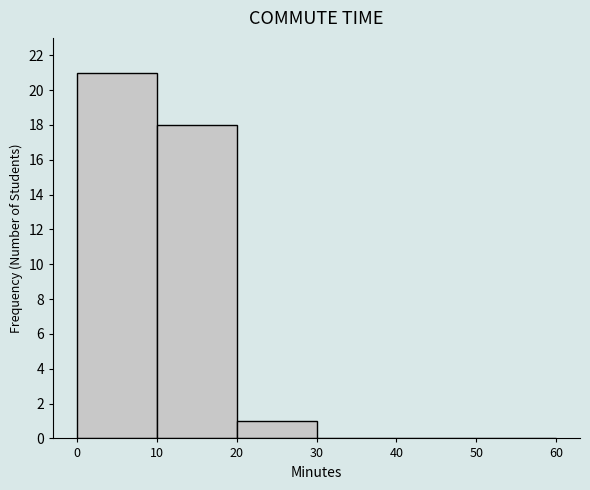

Over which range of the x-axis is the bar tallest?

0 to 10